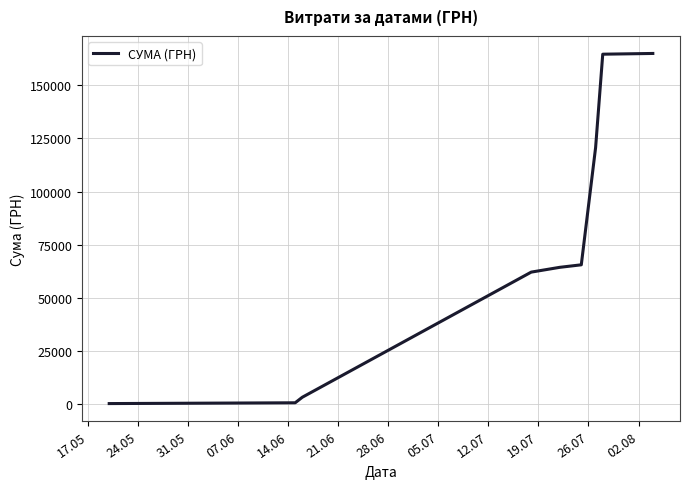

What is the maximum value shown in the chart?

164986.4